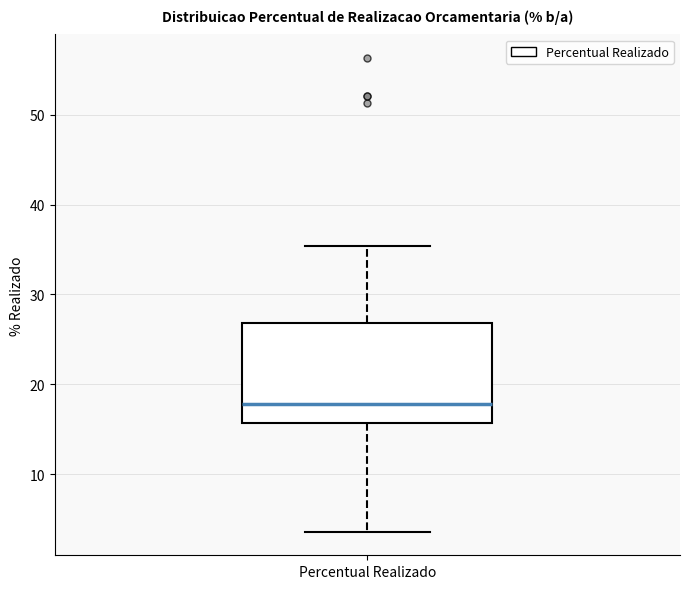

Transcribe this box plot: give where the median line is, the range the box spans, and where the two whiskers end, as read against the y-axis. The values are not printed on the chart, so give them approximately, as read against the axis.

median 18, box 16 to 27, whiskers 4 to 35